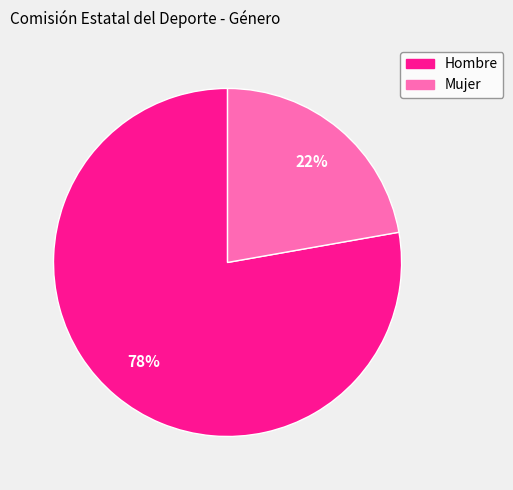

Which slice is the largest?

Hombre